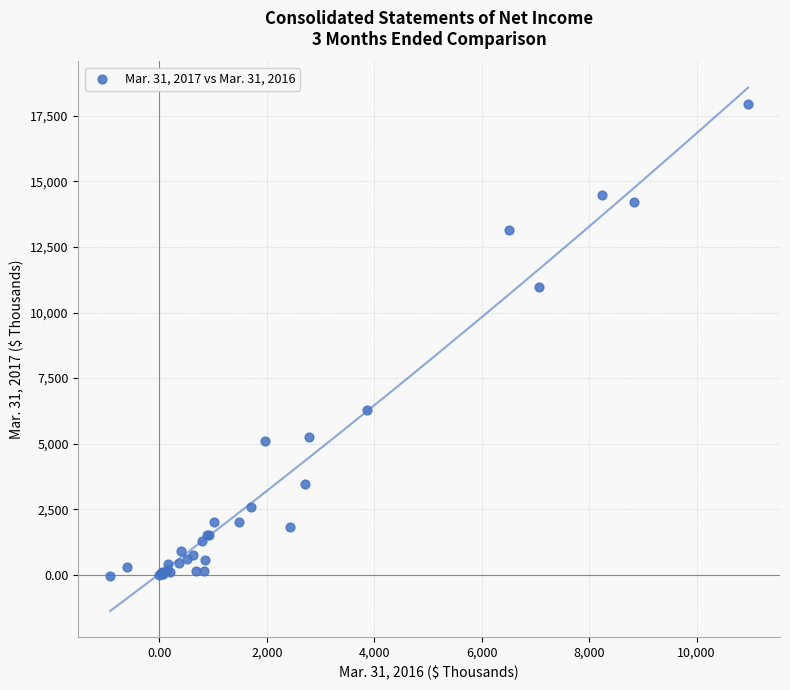

What Y value in the scatter plot is closest to 8946?

10981.0